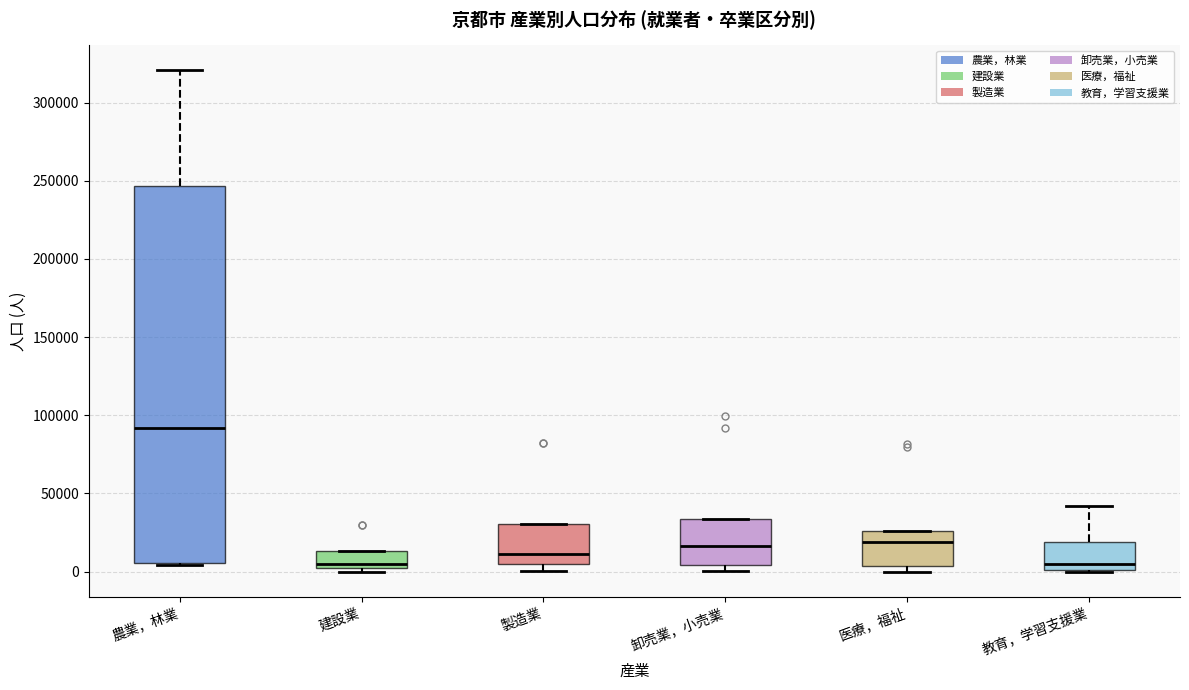

Reading left to right, transcribe this box plot: for each box, give where its median line is, the range the box spans, and where its two whiskers end, as read against the y-axis. The values are not printed on the chart, so give them approximately, as read against the axis.

農業，林業: median 90000, box 5000 to 245000, whiskers 5000 to 320000
建設業: median 5000, box 0 to 15000, whiskers 0 (just below the box's lower edge) to 15000
製造業: median 10000, box 5000 to 30000, whiskers 0 to 30000
卸売業，小売業: median 15000, box 5000 to 35000, whiskers 0 to 35000
医療，福祉: median 20000, box 5000 to 25000, whiskers 0 to 25000
教育，学習支援業: median 5000, box 0 to 20000, whiskers 0 to 40000